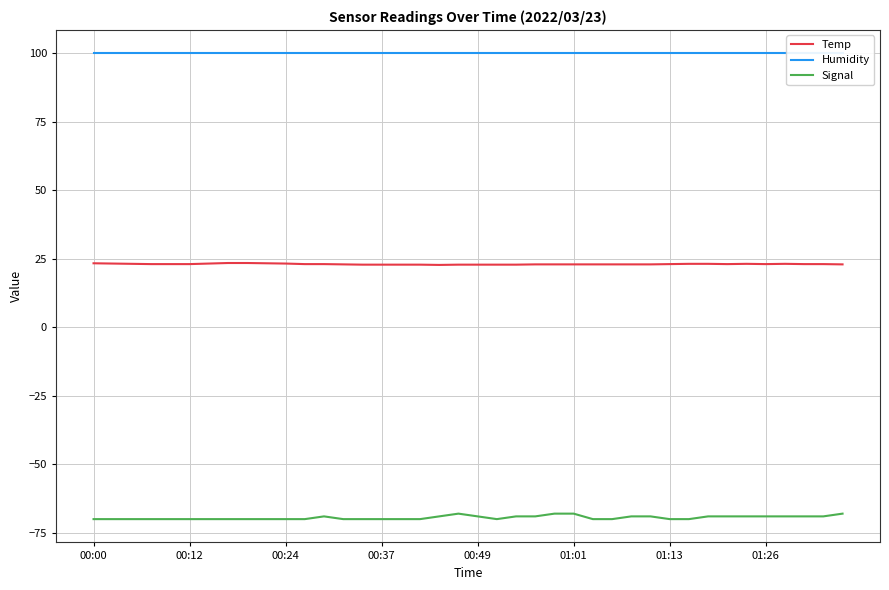

At 32, list the series in order from smallest to largest.

Signal, Temp, Humidity